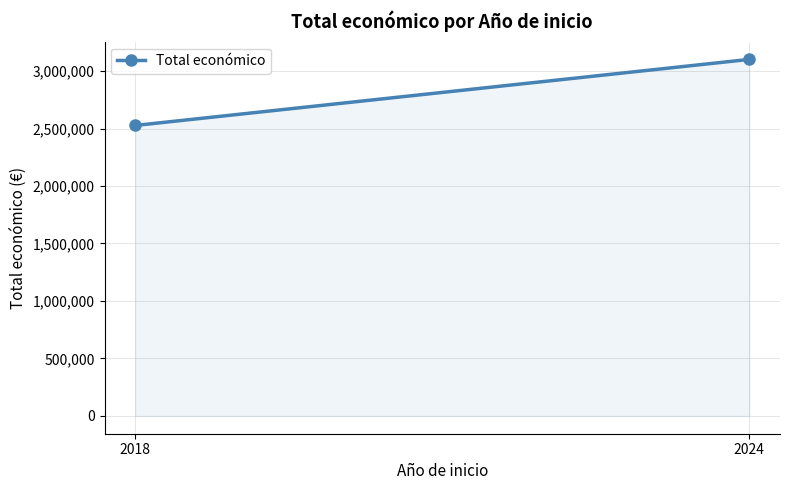

What is the average value?

2814257